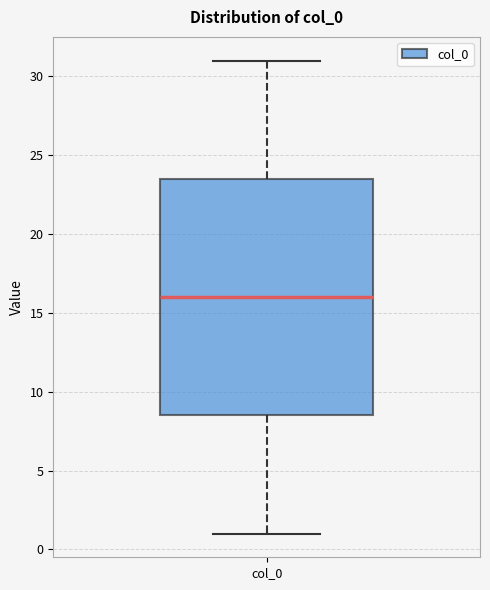

Transcribe this box plot: give where the median line is, the range the box spans, and where the two whiskers end, as read against the y-axis. The values are not printed on the chart, so give them approximately, as read against the axis.

median 16.0, box 8.5 to 23.5, whiskers 1.0 to 31.0